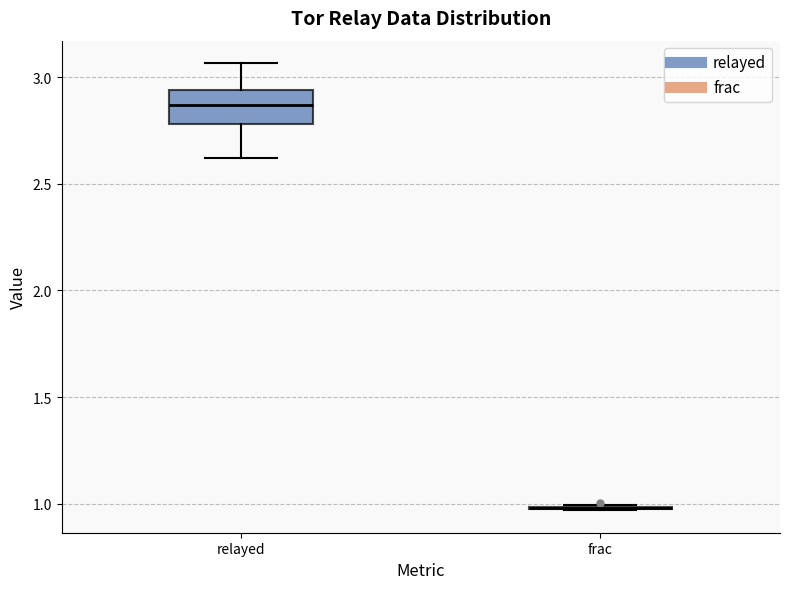

Comparing the boxes themselves (not the whiskers), which one is the tallest?

relayed